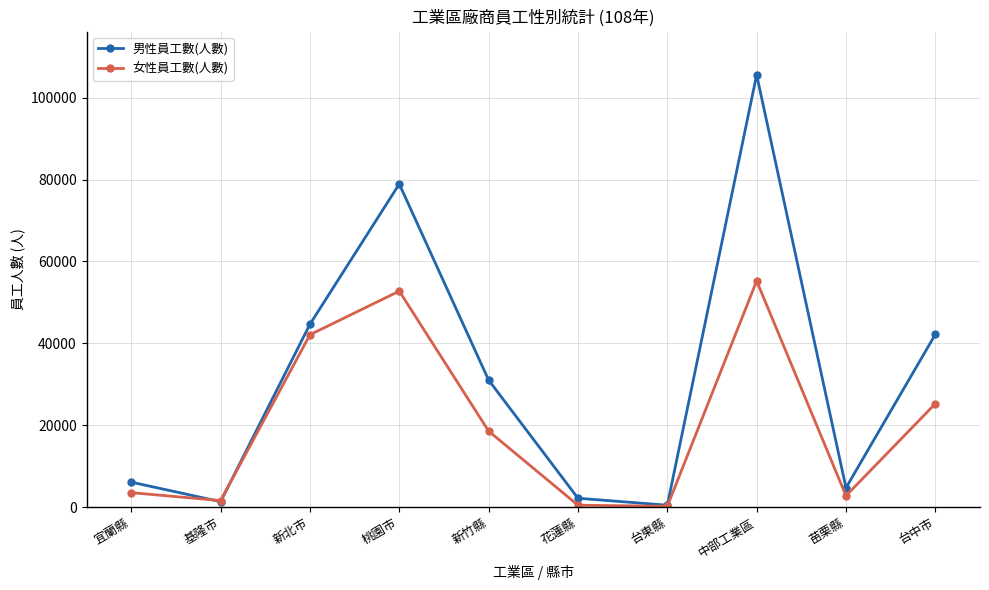

Which series has the widest spread of values?

男性員工數(人數)